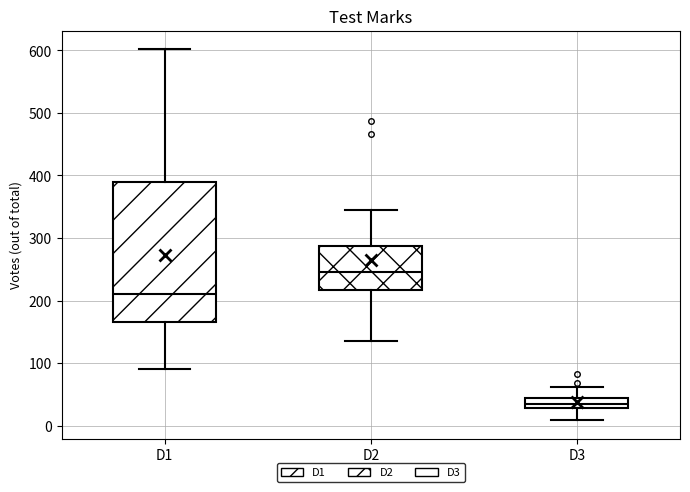

Which box is the tallest, from its lower edge to its upper edge?

D1